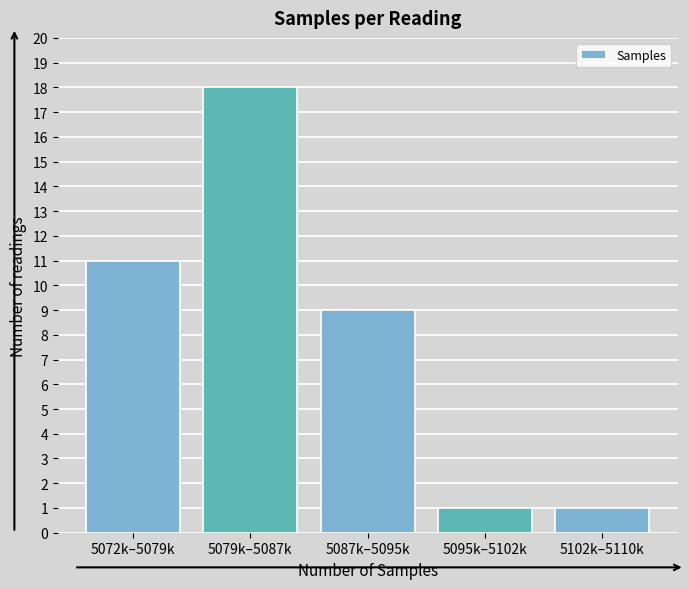

Reading right to left, what are all the values shown in this chart?

5102k–5110k=1	5095k–5102k=1	5087k–5095k=9	5079k–5087k=18	5072k–5079k=11